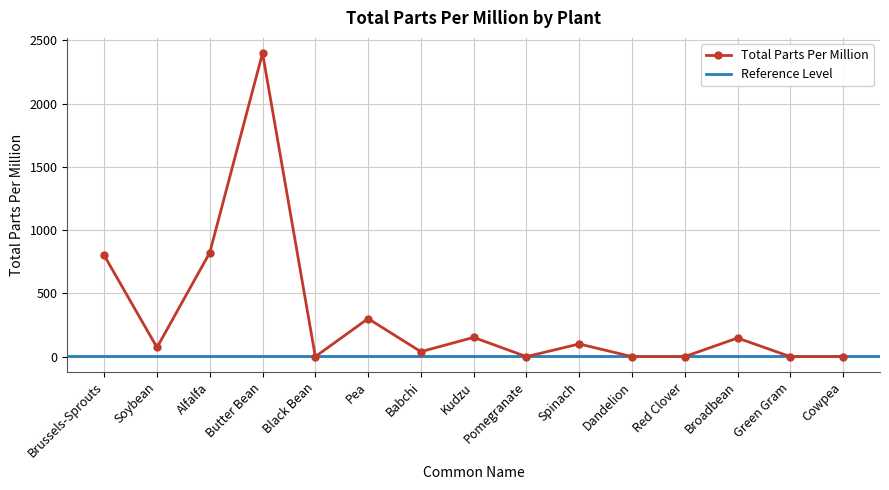

Is it true that the value at Butter Bean is 2400.0?

True